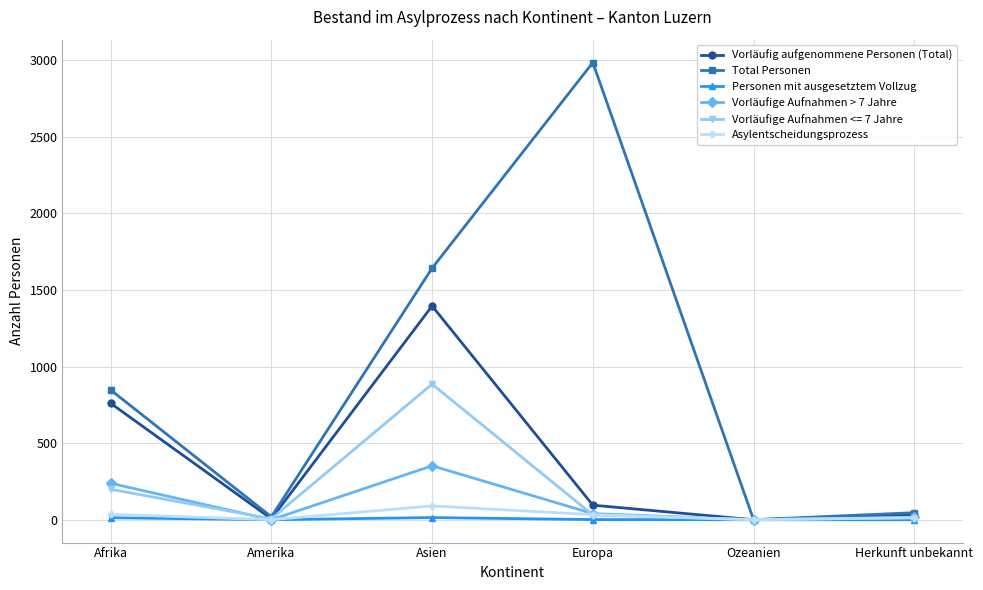

Does the chart have visible grid lines?

Yes